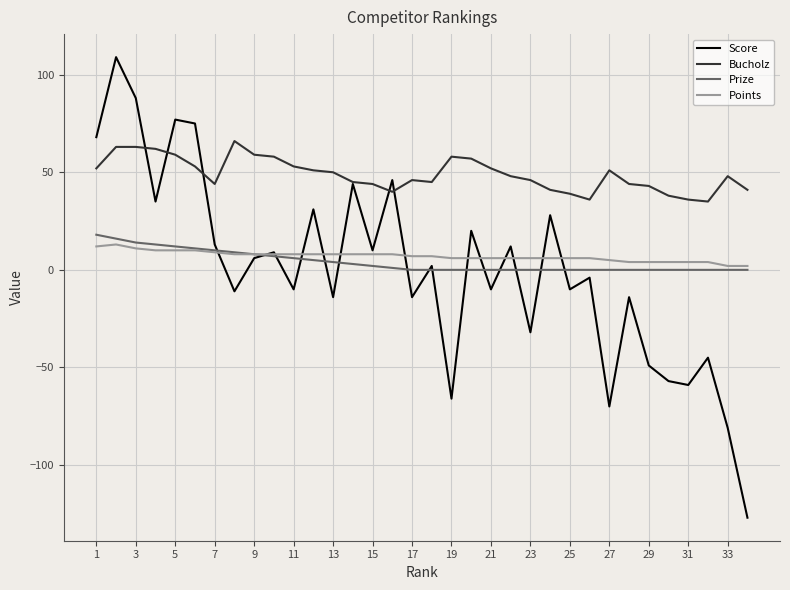

Which series has the largest range (max minus min)?

Score